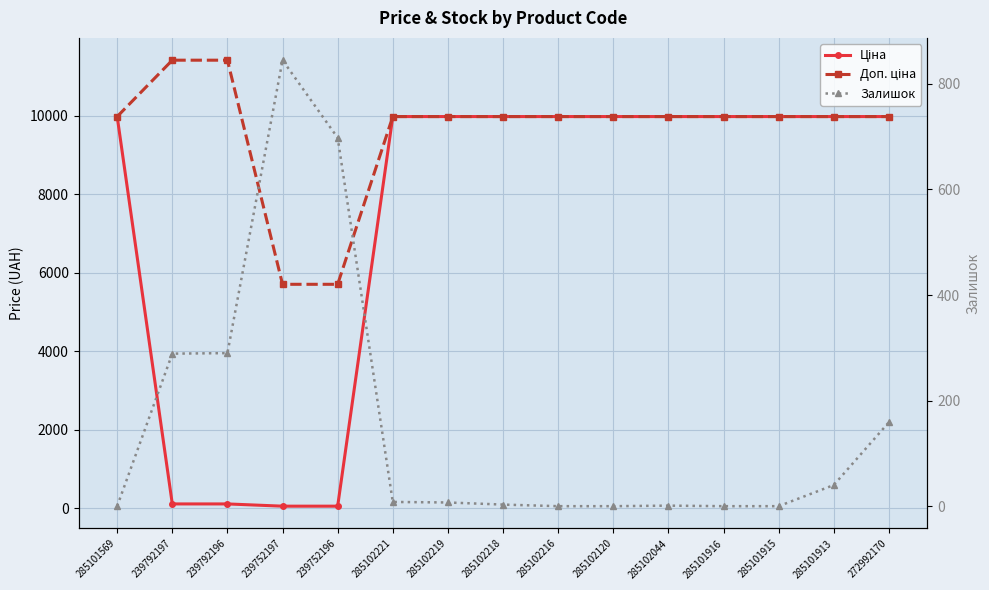

What is the sum of all Залишок values?

2340.0